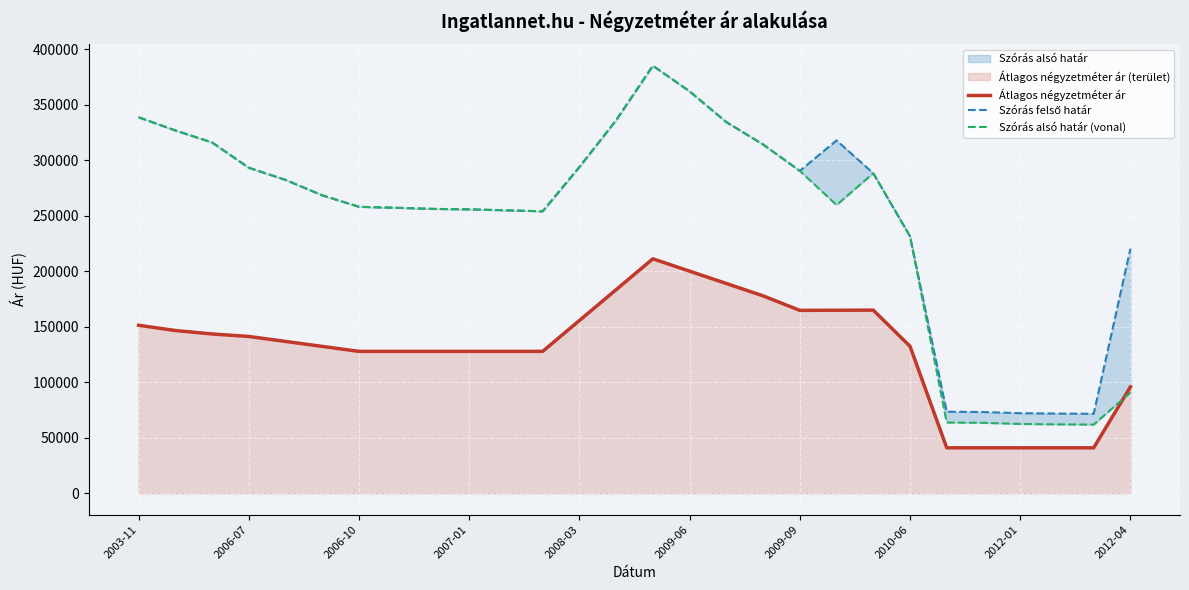

Which series has the widest spread of values?

Szórás alsó határ (vonal)